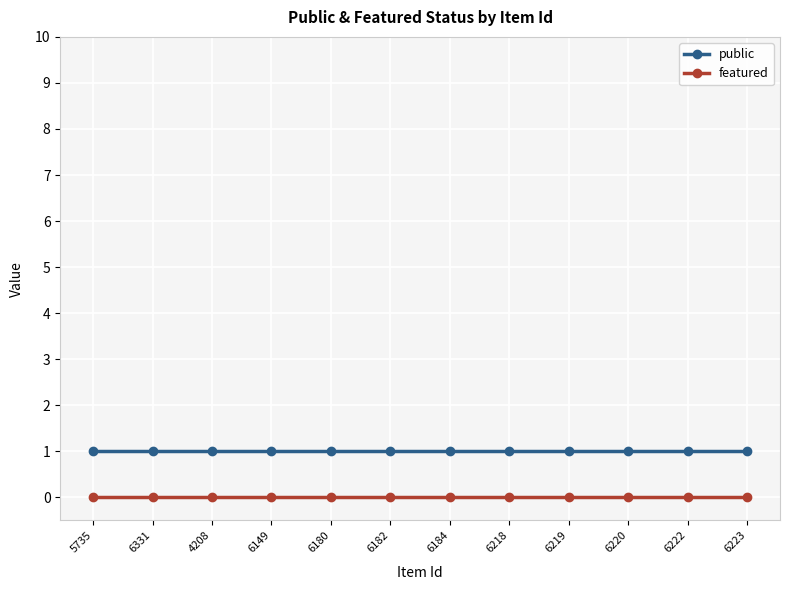

List the series in order of their peak value, lowest first.

featured, public